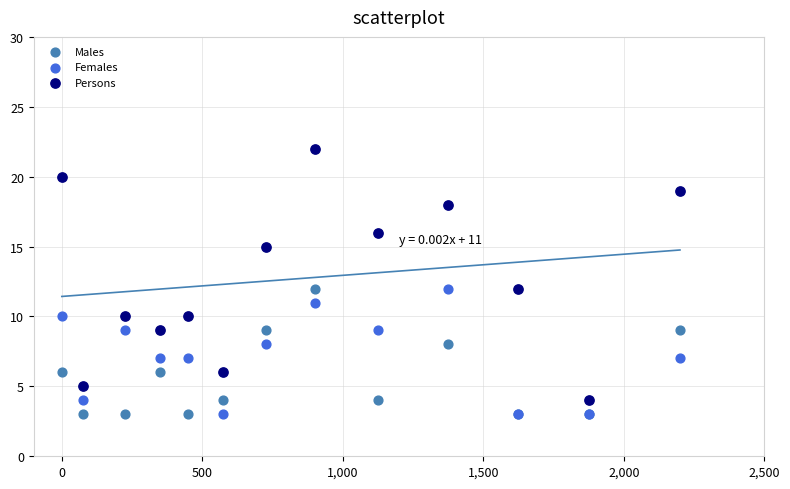

Which series has the largest Y range (max minus min)?

Persons